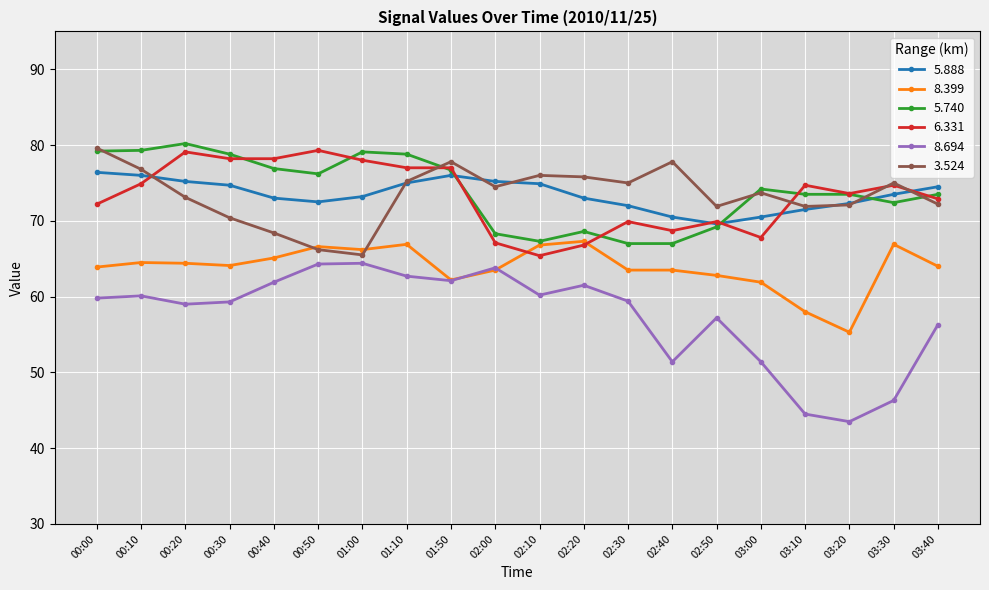

Is the value of 5.888 at 00:50 greater than the value of 6.331 at 00:10?

No